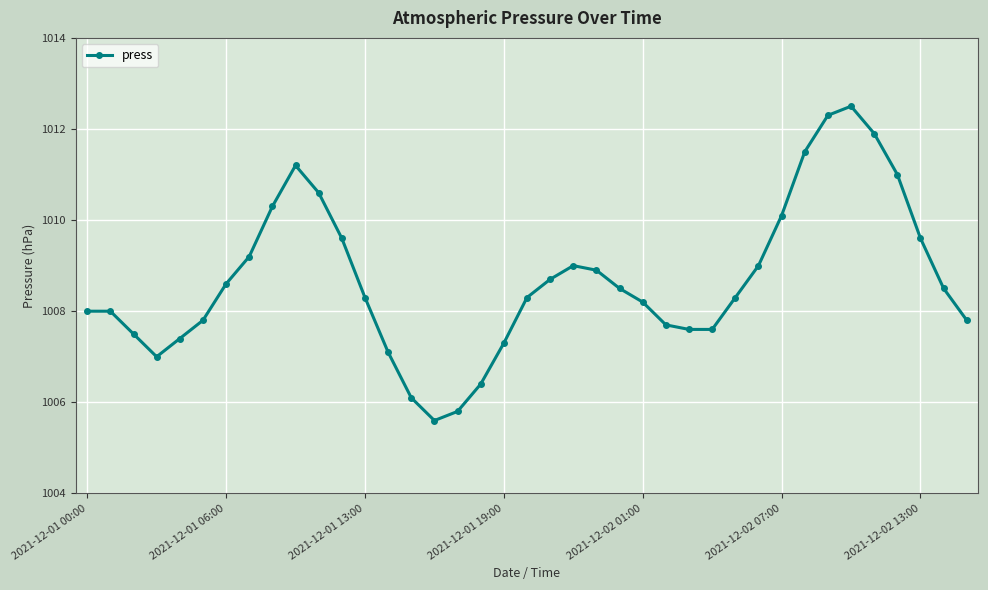

What is the smallest value displayed?

1005.6